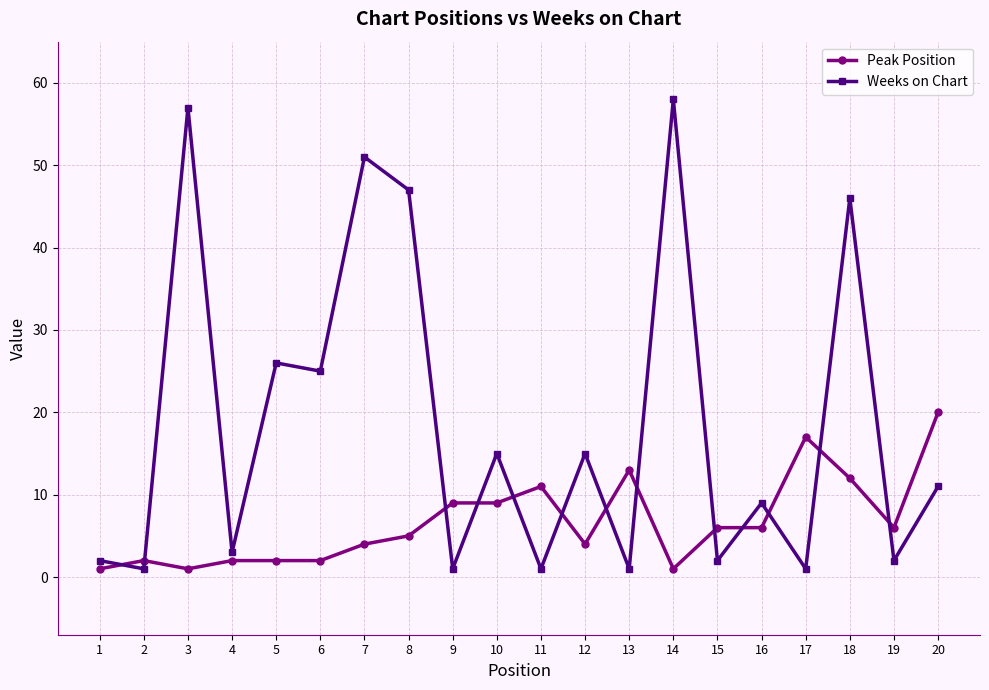

What is the value of the Peak Position point at the 19th from the left?

6